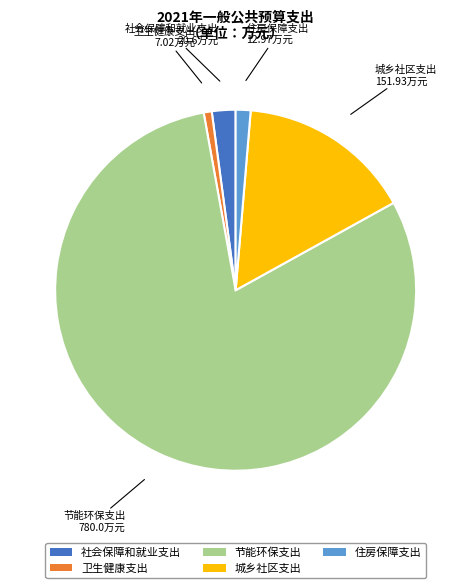

Which has a higher value, 节能环保支出 or 社会保障和就业支出?

节能环保支出